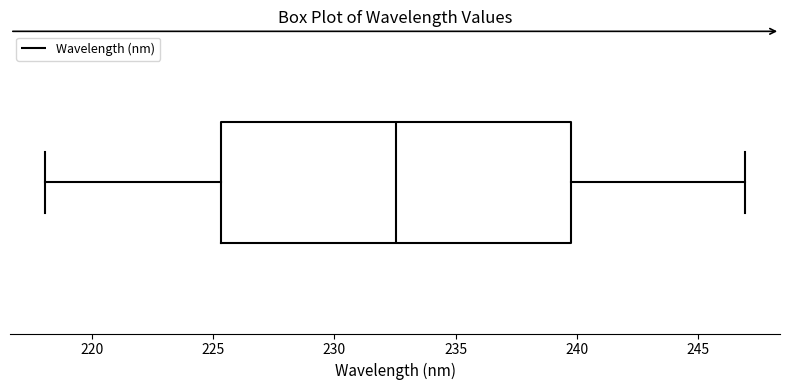

Where is the left edge of the box on the x-axis? The values are not printed on the chart, so give them approximately, as read against the axis.

225.5